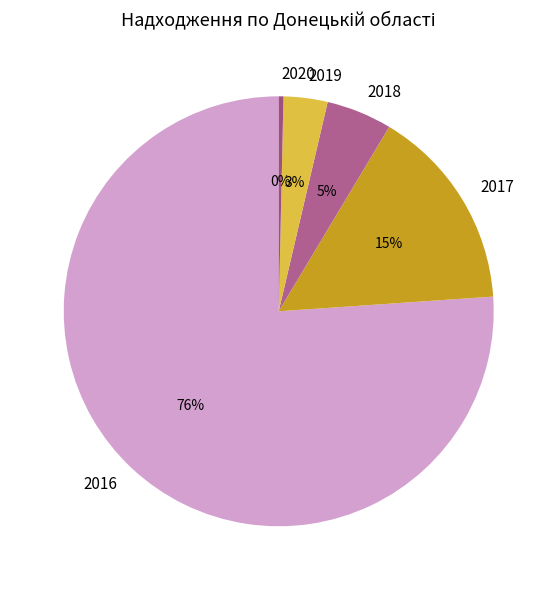

Between 2019 and 2016, which is larger?

2016